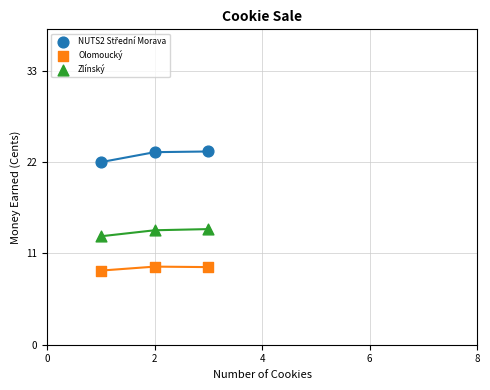

Which series contains the lowest Y value?

Olomoucký